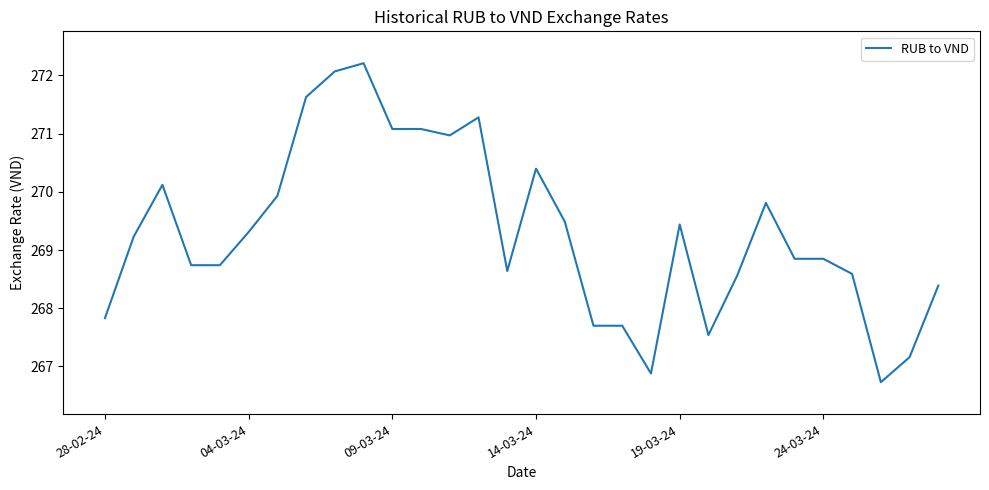

What is the greatest value displayed?

272.2